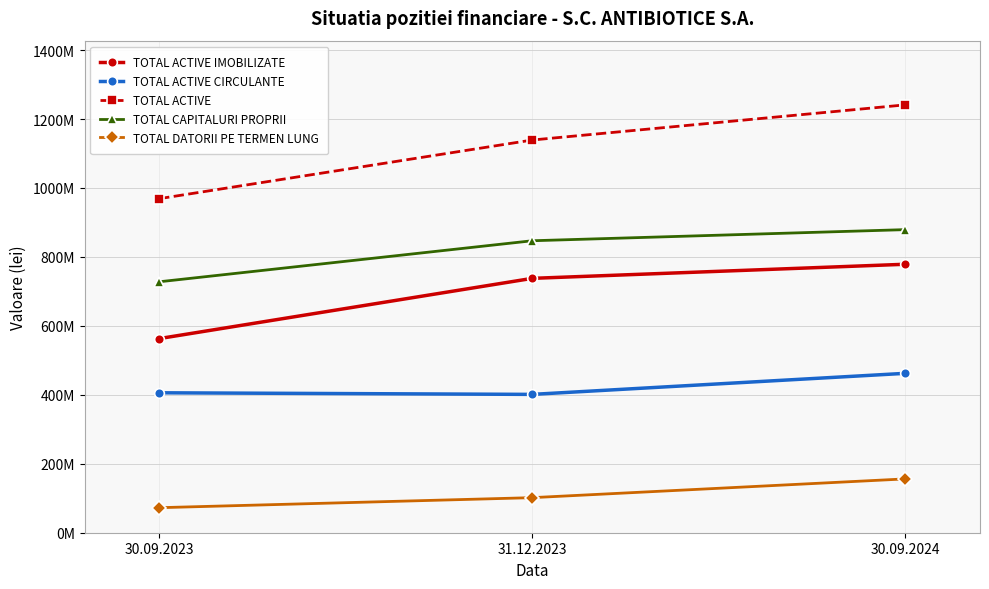

What are all the series names shown in the legend?

TOTAL ACTIVE IMOBILIZATE, TOTAL ACTIVE CIRCULANTE, TOTAL ACTIVE, TOTAL CAPITALURI PROPRII, TOTAL DATORII PE TERMEN LUNG